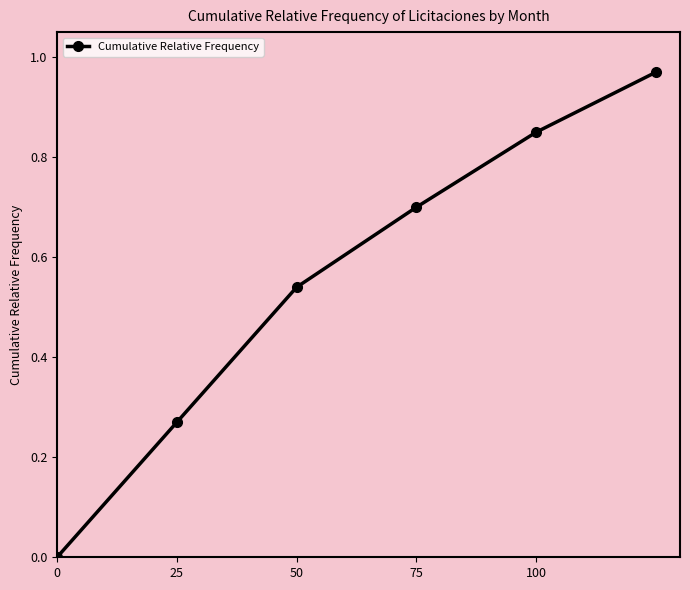

What is the sum of all values?

3.3